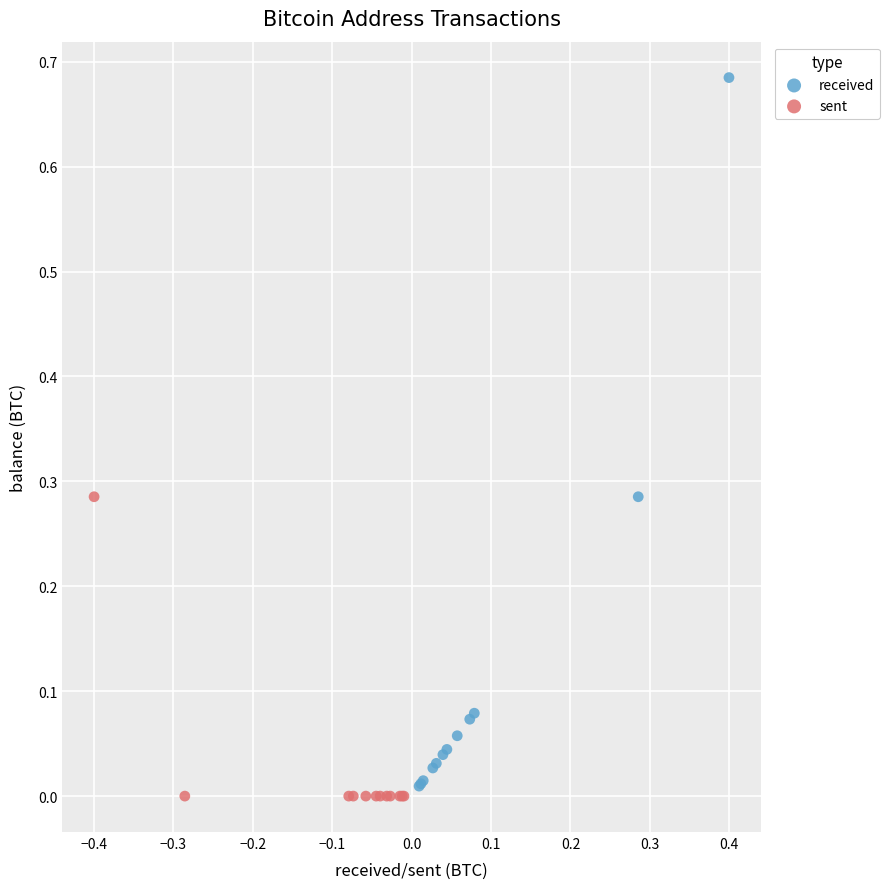

Which series reaches the maximum Y coordinate?

received